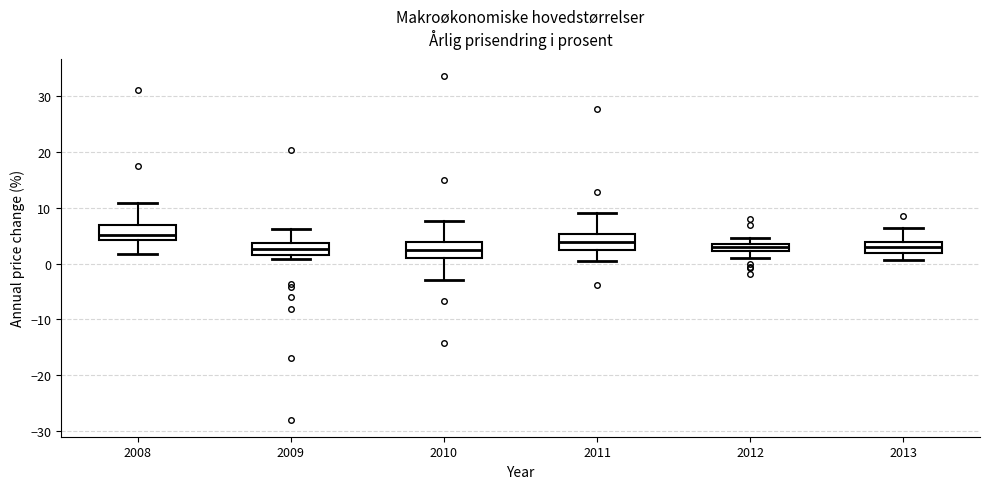

Where is the upper edge of the box at x = 2013 on the y-axis? The values are not printed on the chart, so give them approximately, as read against the axis.

4